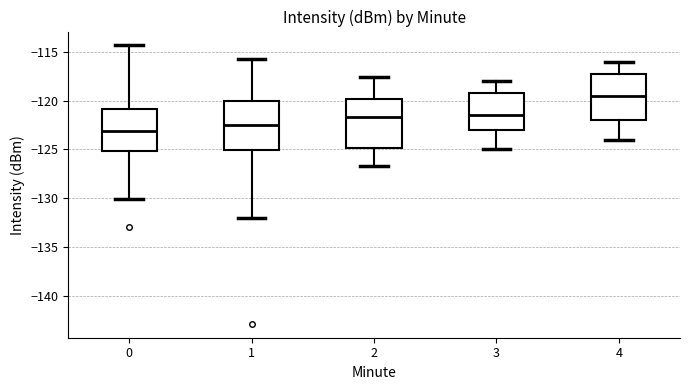

Where does the median line of the box at x = 0 sit on the y-axis? The values are not printed on the chart, so give them approximately, as read against the axis.

-123.0